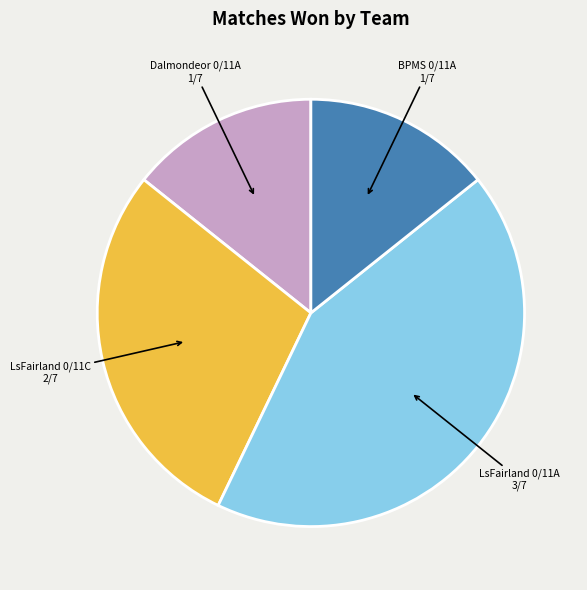

Does BPMS 0/11A represent more than half of the total?

No